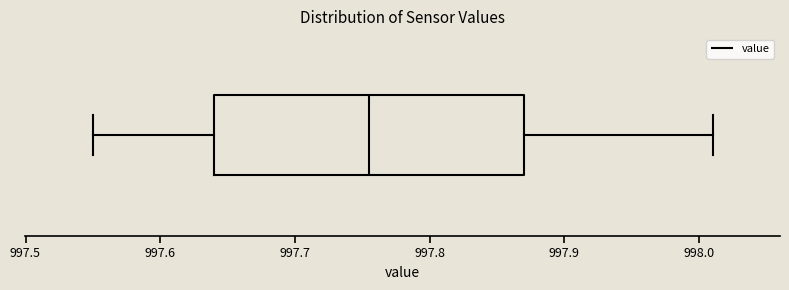

Transcribe this box plot: give where the median line is, the range the box spans, and where the two whiskers end, as read against the x-axis. The values are not printed on the chart, so give them approximately, as read against the axis.

median 997.76, box 997.64 to 997.87, whiskers 997.55 to 998.01